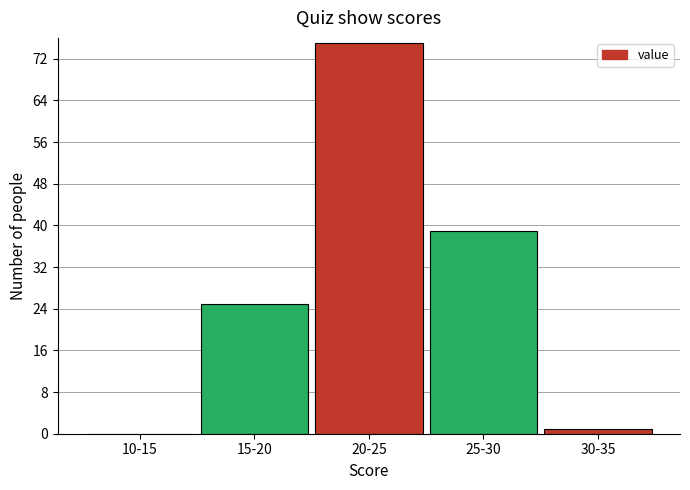

Reading right to left, transcribe all the data shown in this chart.

30-35=1	25-30=39	20-25=75	15-20=25	10-15=0